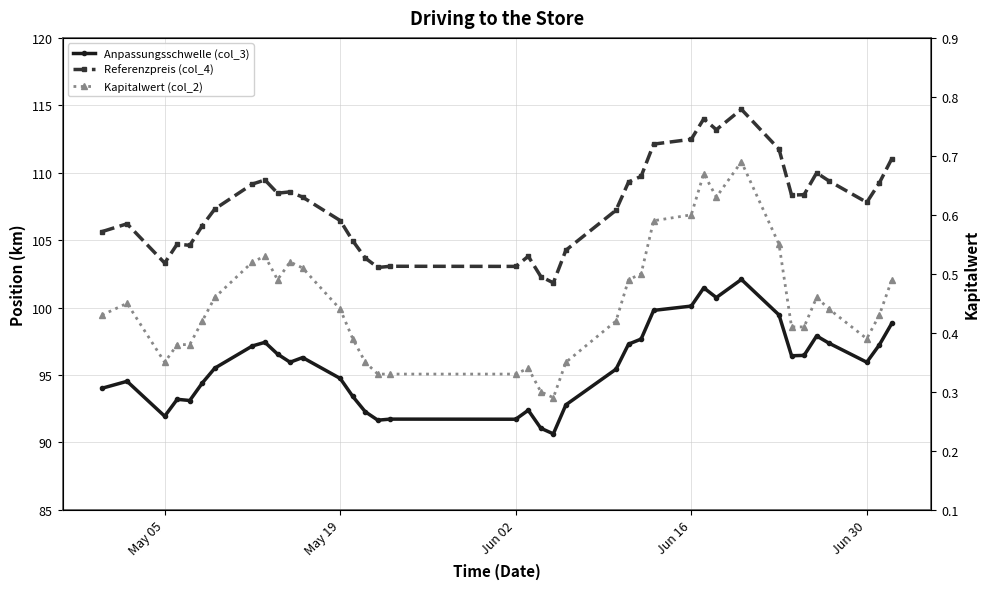

What is the minimum value shown in the chart?

0.3